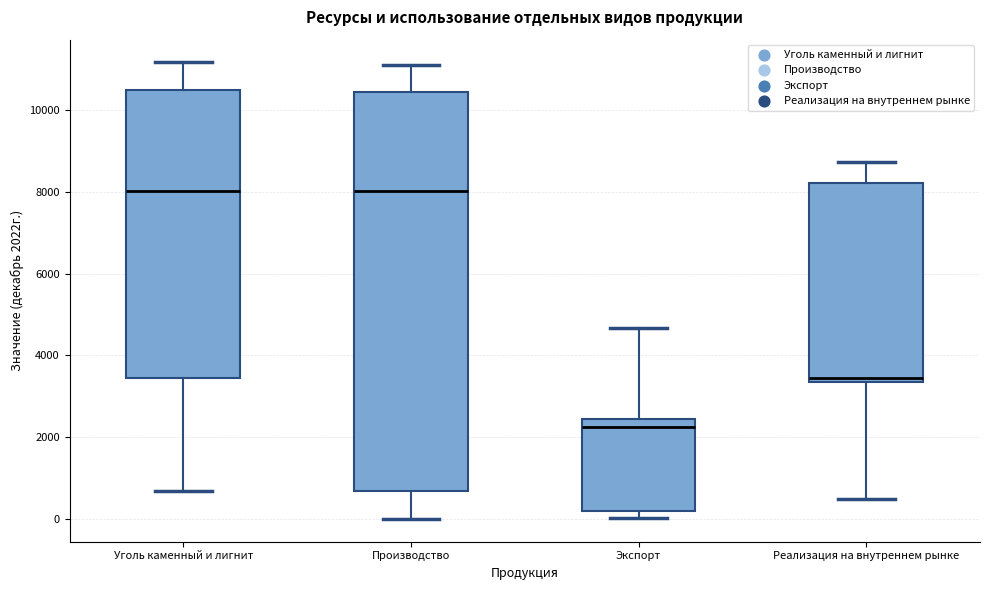

Reading left to right, transcribe this box plot: for each box, give where its median line is, the range the box spans, and where its two whiskers end, as read against the y-axis. The values are not printed on the chart, so give them approximately, as read against the axis.

Уголь каменный и лигнит: median 8000, box 3400 to 10400, whiskers 600 to 11200
Производство: median 8000, box 600 to 10400, whiskers 0 to 11200
Экспорт: median 2200, box 200 to 2400, whiskers 0 to 4600
Реализация на внутреннем рынке: median 3400 (just above the box's lower edge), box 3400 to 8200, whiskers 400 to 8800